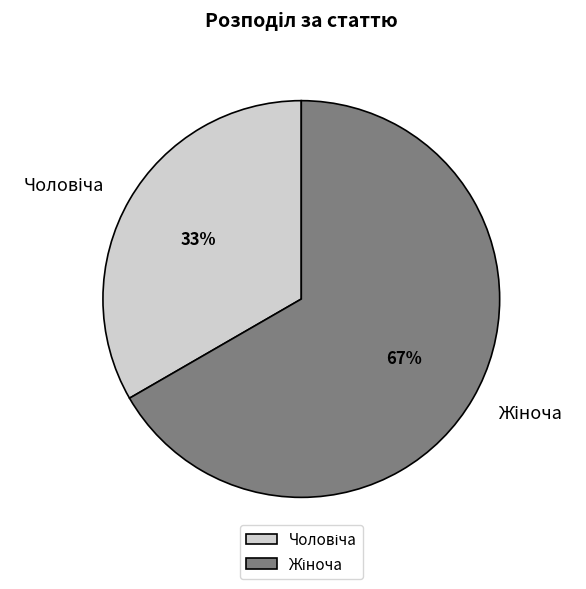

To the nearest percent, what is the average slice percentage?

50%